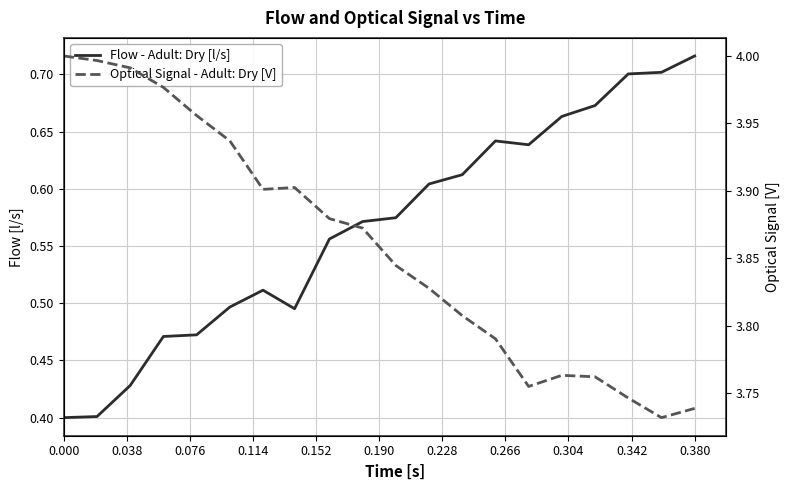

Does the chart display data point markers on the line(s)?

No